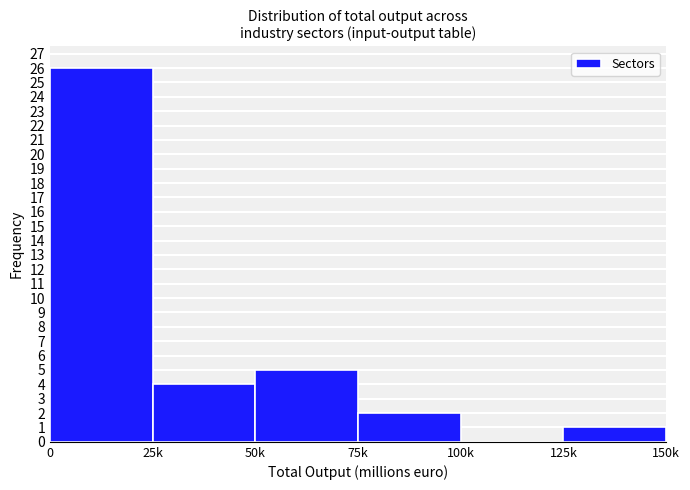

Reading left to right, what are all the values shown in this chart?

0=26	25k=4	50k=5	75k=2	100k=0	125k=1